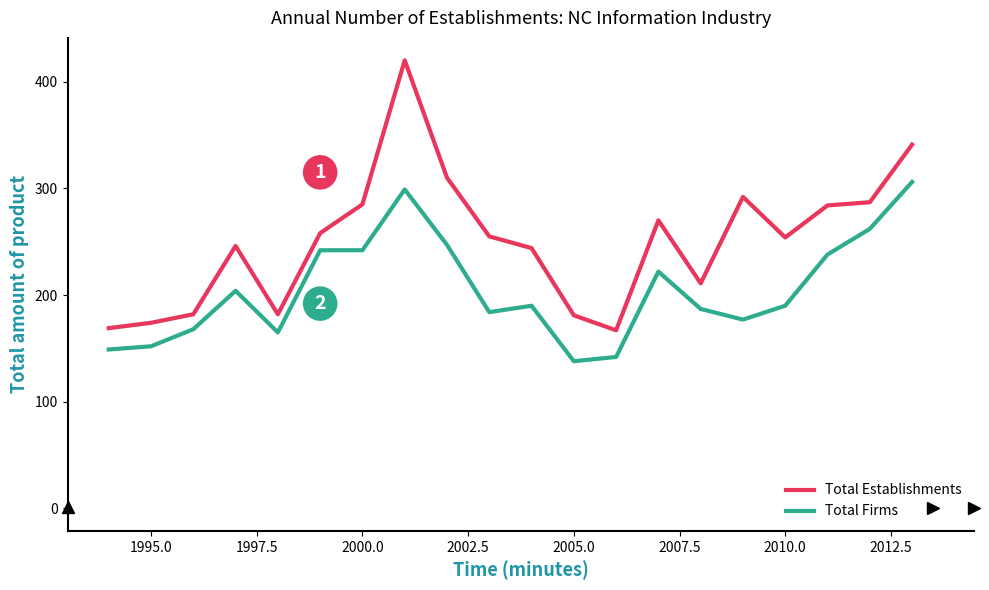

What is the difference between the second highest and second lowest values in the Total Establishments series?

172